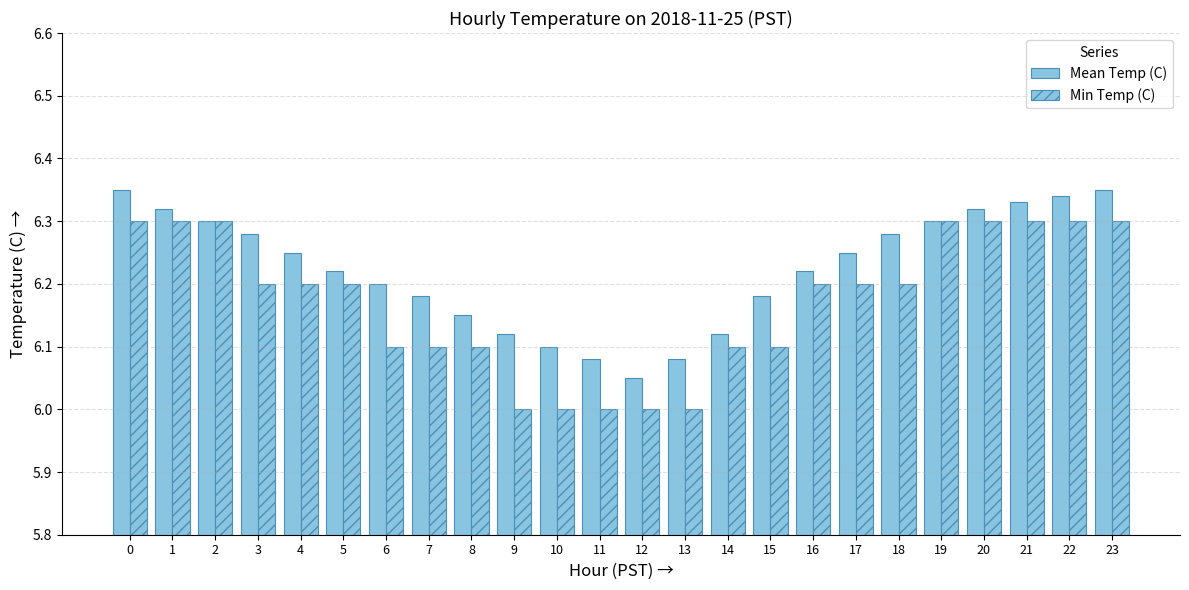

List the labels in order of Min Temp (C) value, smallest first.

9, 10, 11, 12, 13, 6, 7, 8, 14, 15, 3, 4, 5, 16, 17, 18, 0, 1, 2, 19, 20, 21, 22, 23